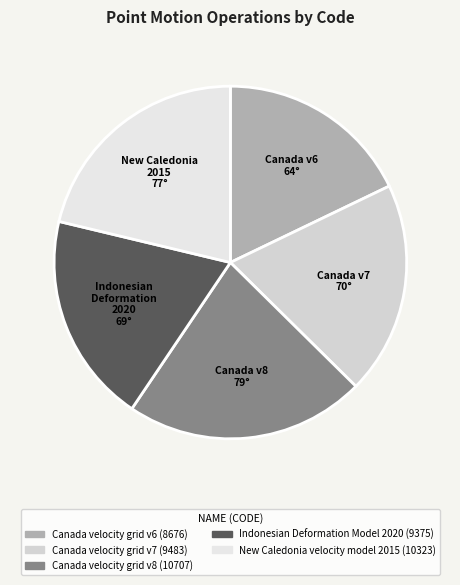

What is the smallest slice in the pie chart?

Canada velocity grid v6